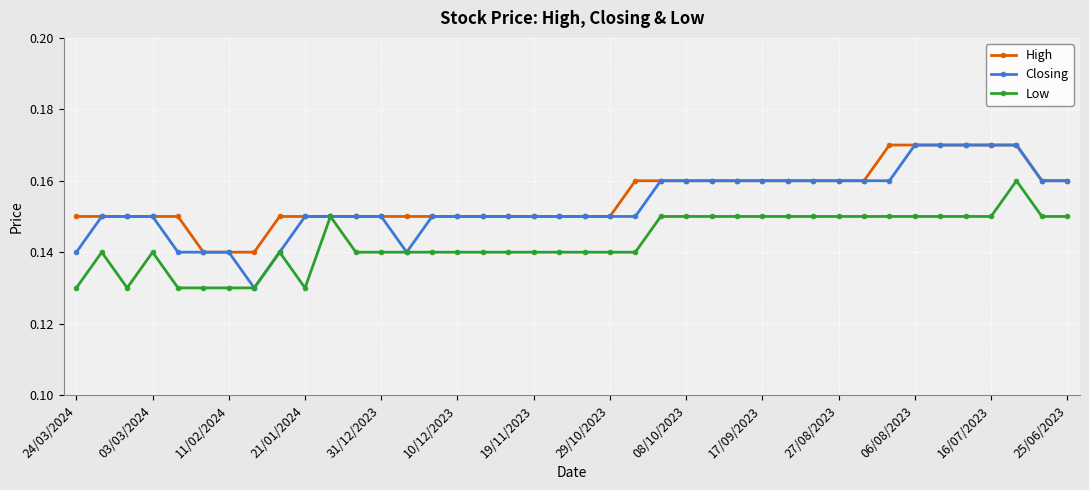

At how many categories does at least one series exceed 0?

40